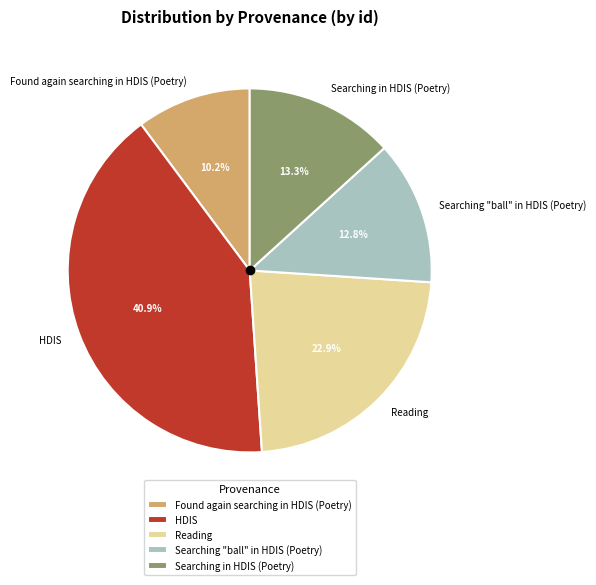

What percentage is the HDIS slice, to the nearest percent?

41%